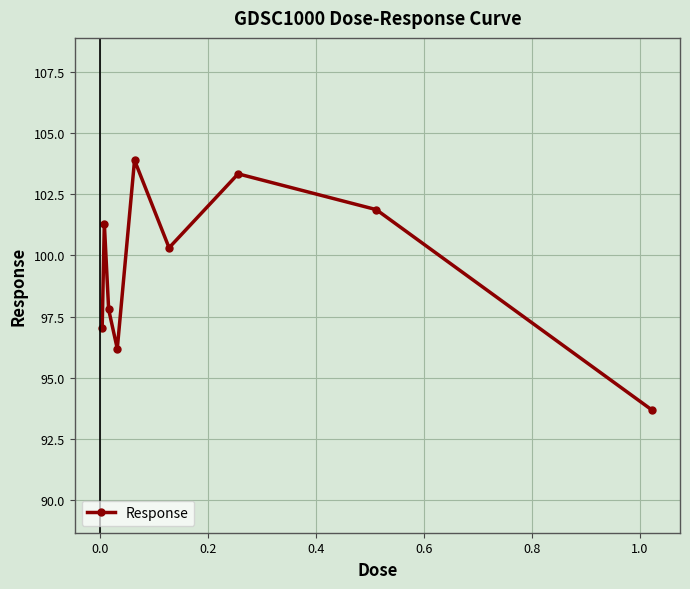

What is the maximum value shown in the chart?

103.9